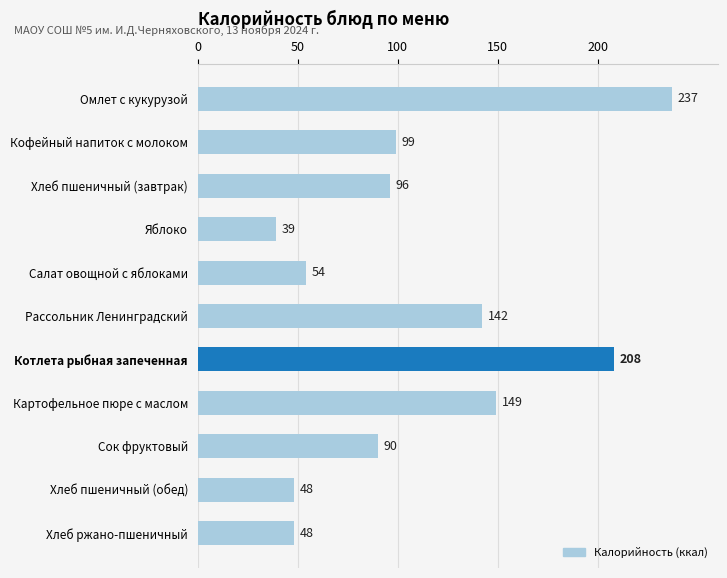

What is the smallest value displayed?

39